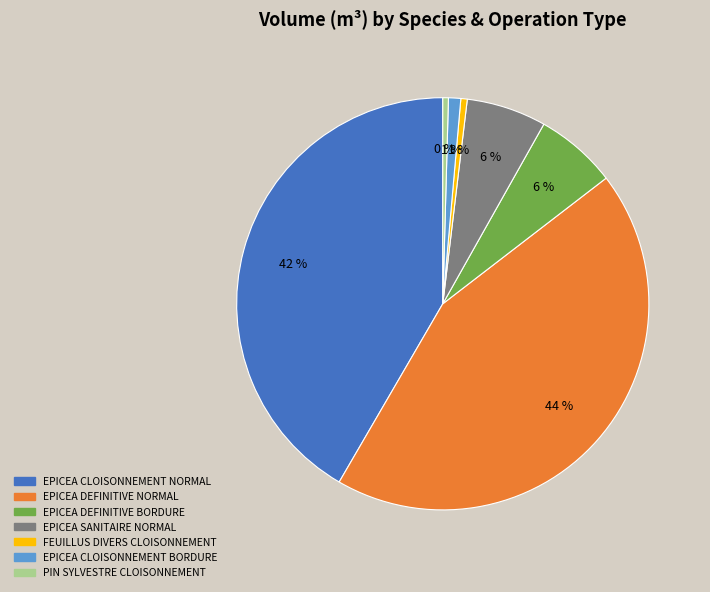

Is the sum of PIN SYLVESTRE CLOISONNEMENT and EPICEA CLOISONNEMENT NORMAL greater than half?

No